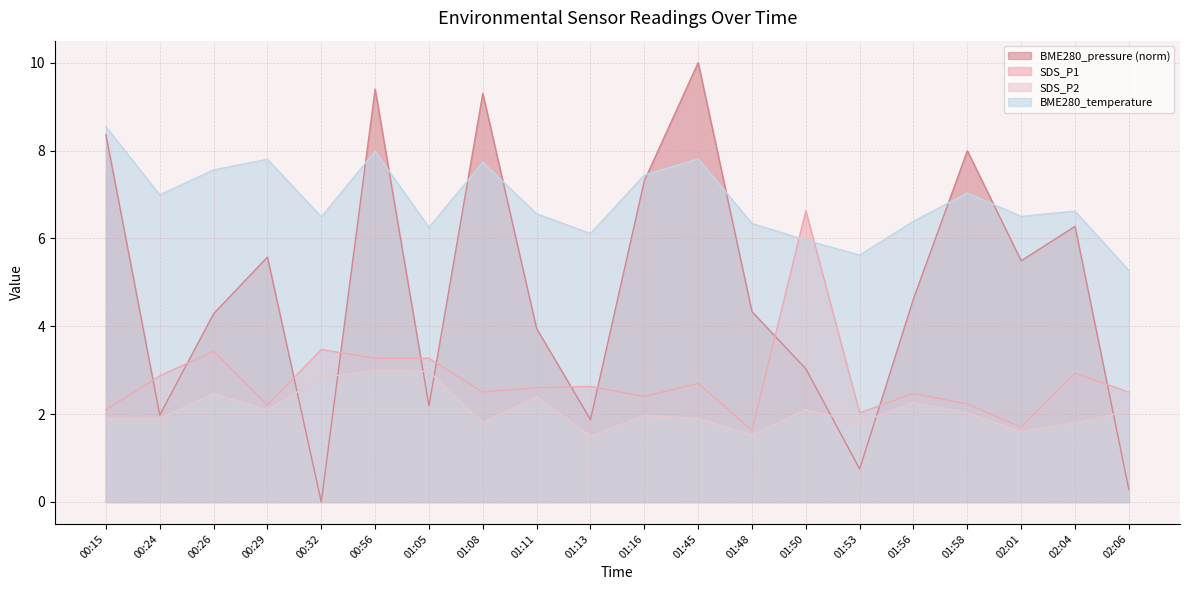

How many interior local valleys does the BME280_temperature series have?

6